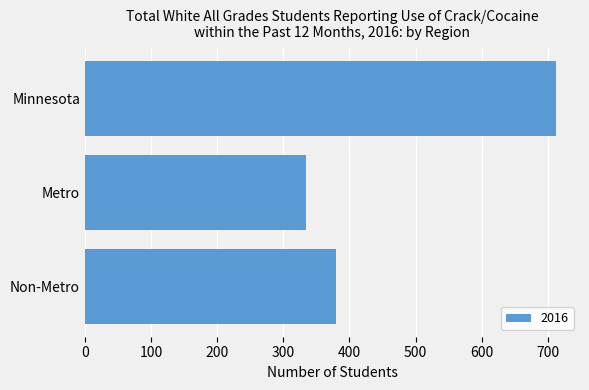

True or false: the data shows 535 at Non-Metro.

False